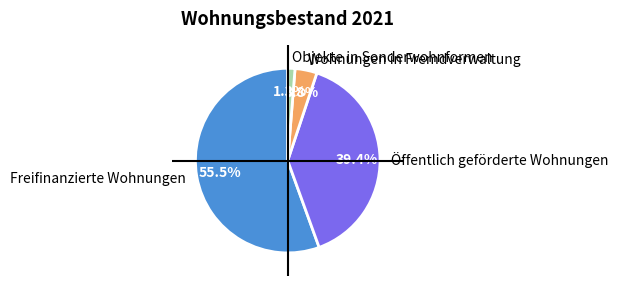

To the nearest percent, what percentage of the pie is Objekte in Sonderwohnformen?

1%